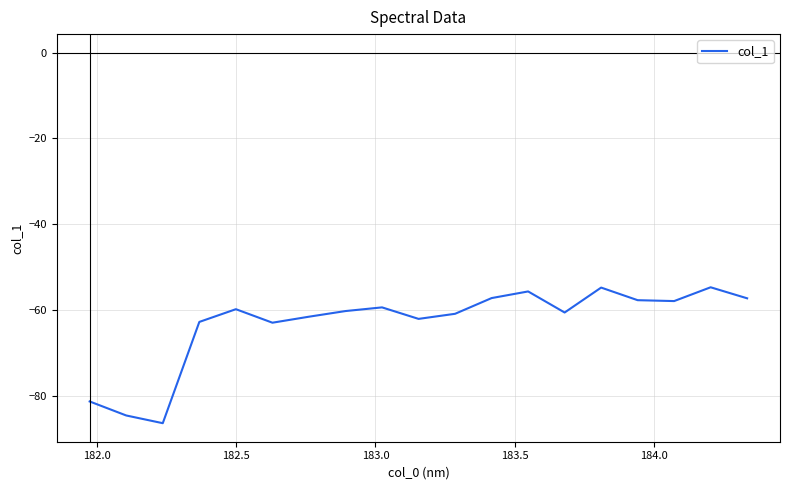

What is the smallest value displayed?

-86.4